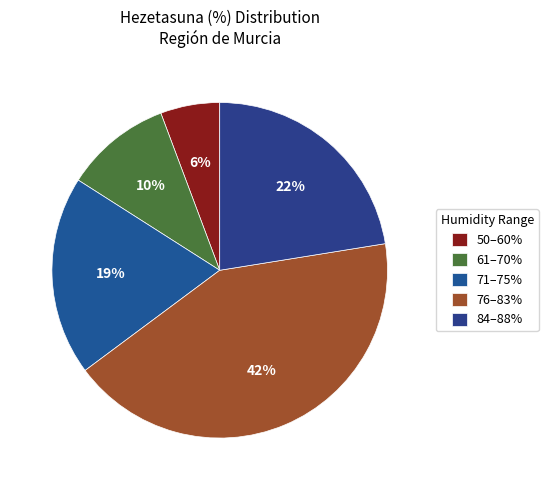

How many segments does this pie chart have?

5